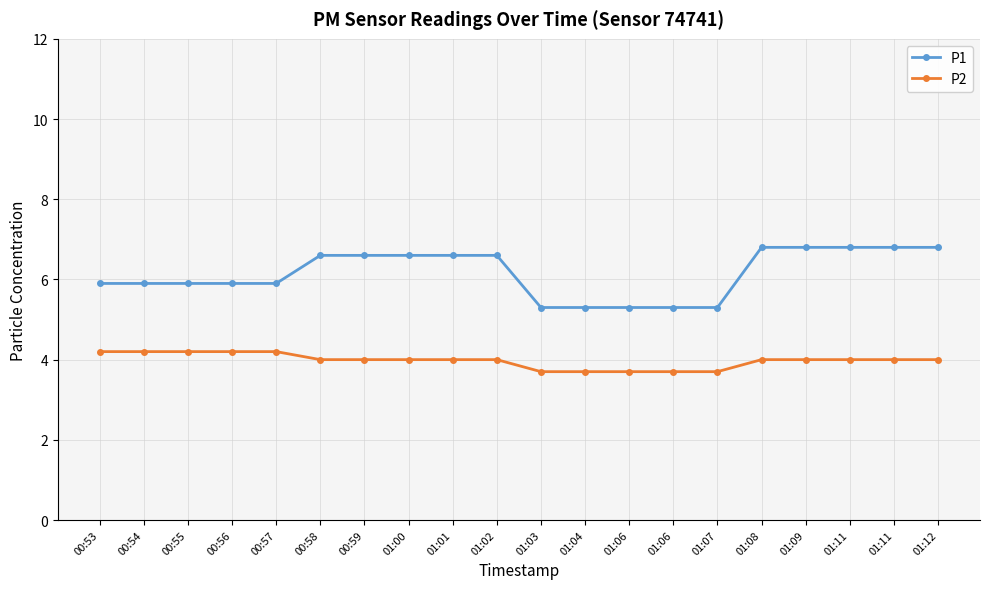

Does the chart have visible grid lines?

Yes